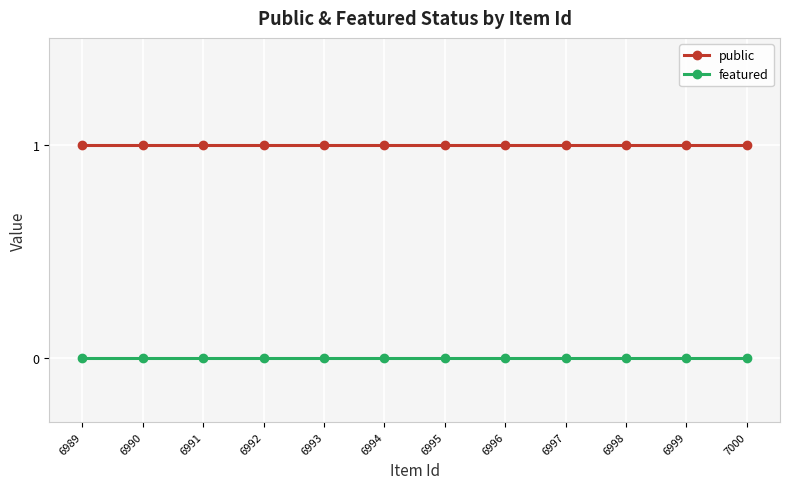

Reading left to right, transcribe all the data shown in this chart.

public: 6989=1	6990=1	6991=1	6992=1	6993=1	6994=1	6995=1	6996=1	6997=1	6998=1	6999=1	7000=1
featured: 6989=0	6990=0	6991=0	6992=0	6993=0	6994=0	6995=0	6996=0	6997=0	6998=0	6999=0	7000=0